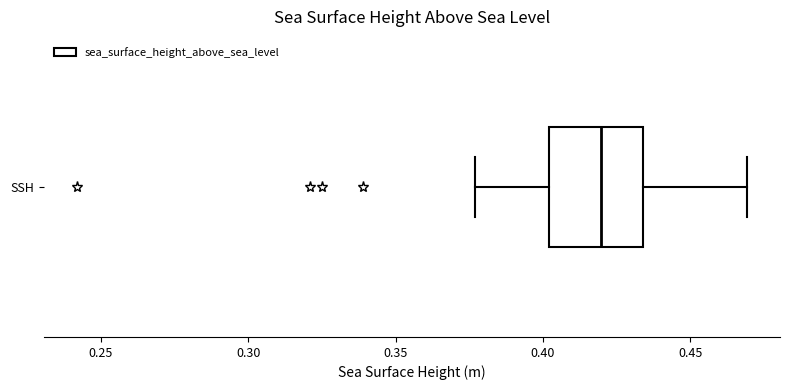

Transcribe this box plot: give where the median line is, the range the box spans, and where the two whiskers end, as read against the x-axis. The values are not printed on the chart, so give them approximately, as read against the axis.

median 0.420, box 0.400 to 0.435, whiskers 0.375 to 0.470